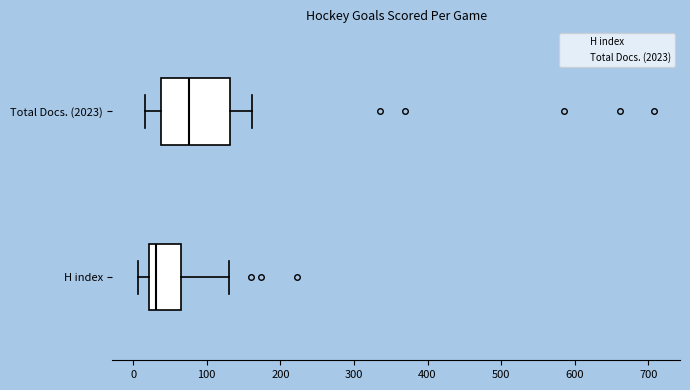

Comparing the boxes themselves (not the whiskers), which one is the widest?

Total Docs. (2023)